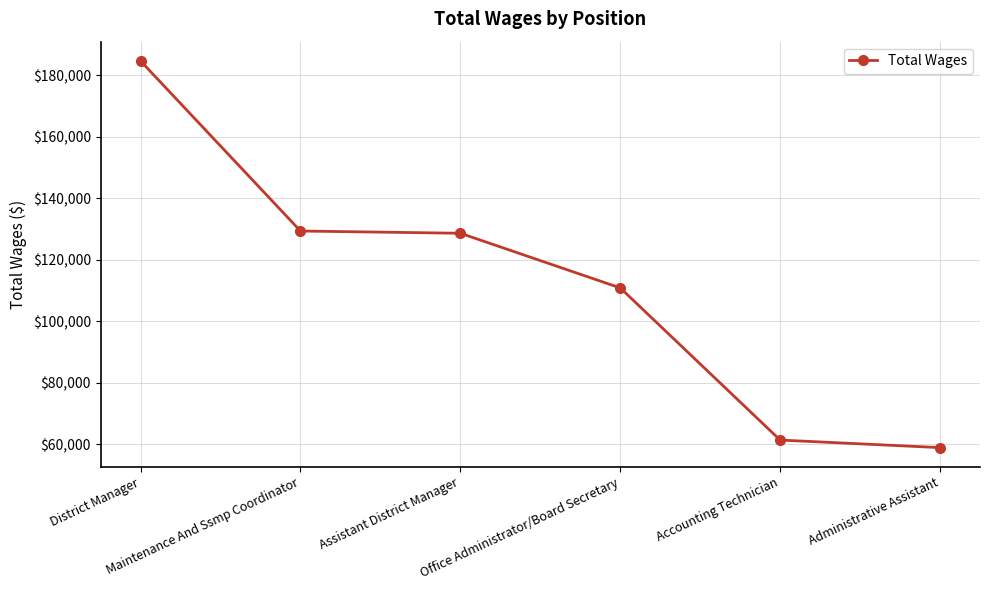

How many categories are shown in the chart?

6